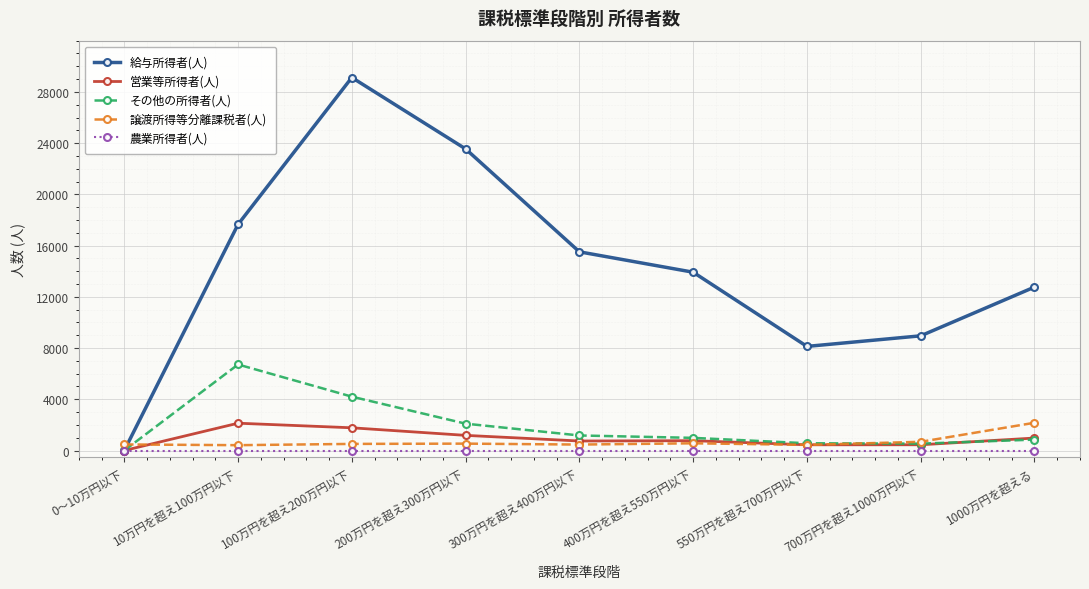

How many interior local valleys does the 給与所得者(人) series have?

1